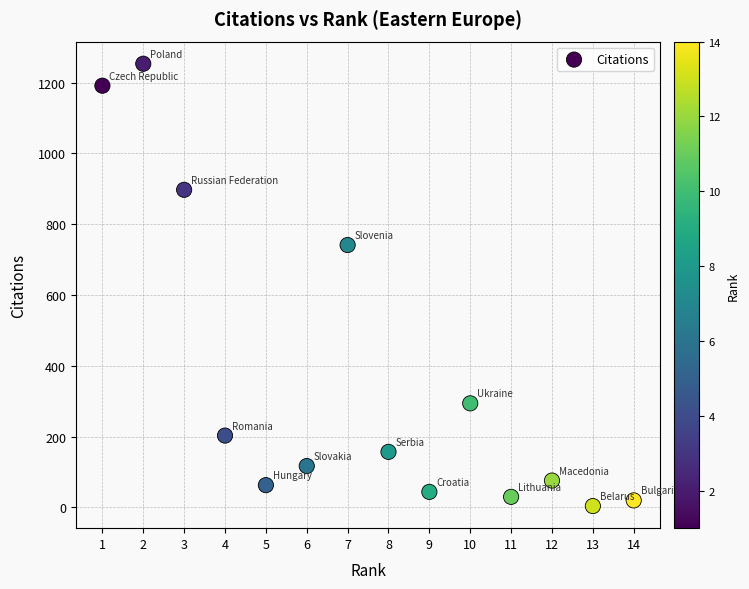

What Y value in the scatter plot is closest to 628?

741